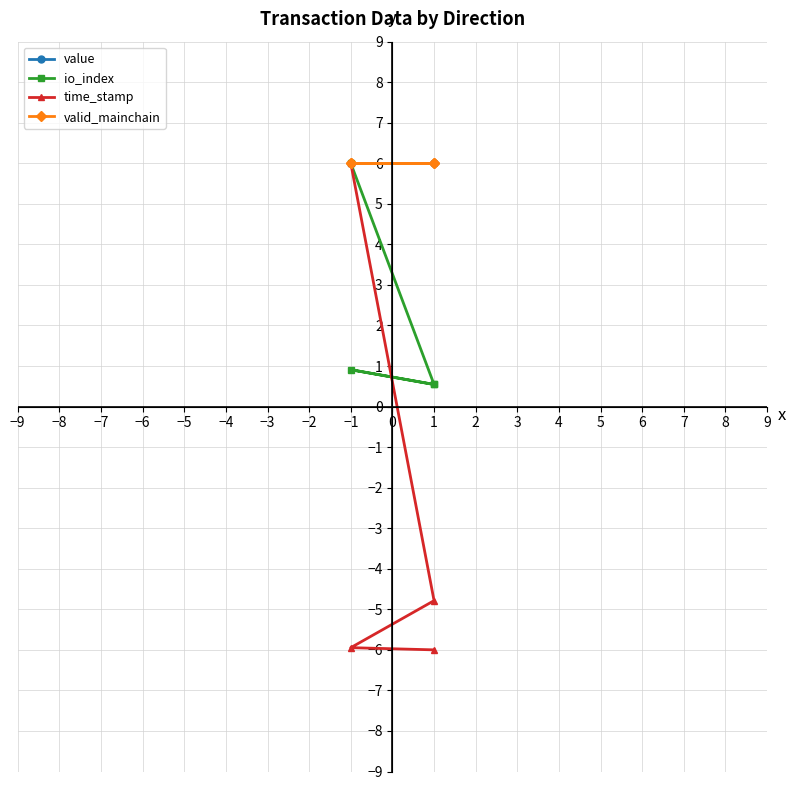

What is the difference between the maximum and minimum values in the io_index series?

5.5